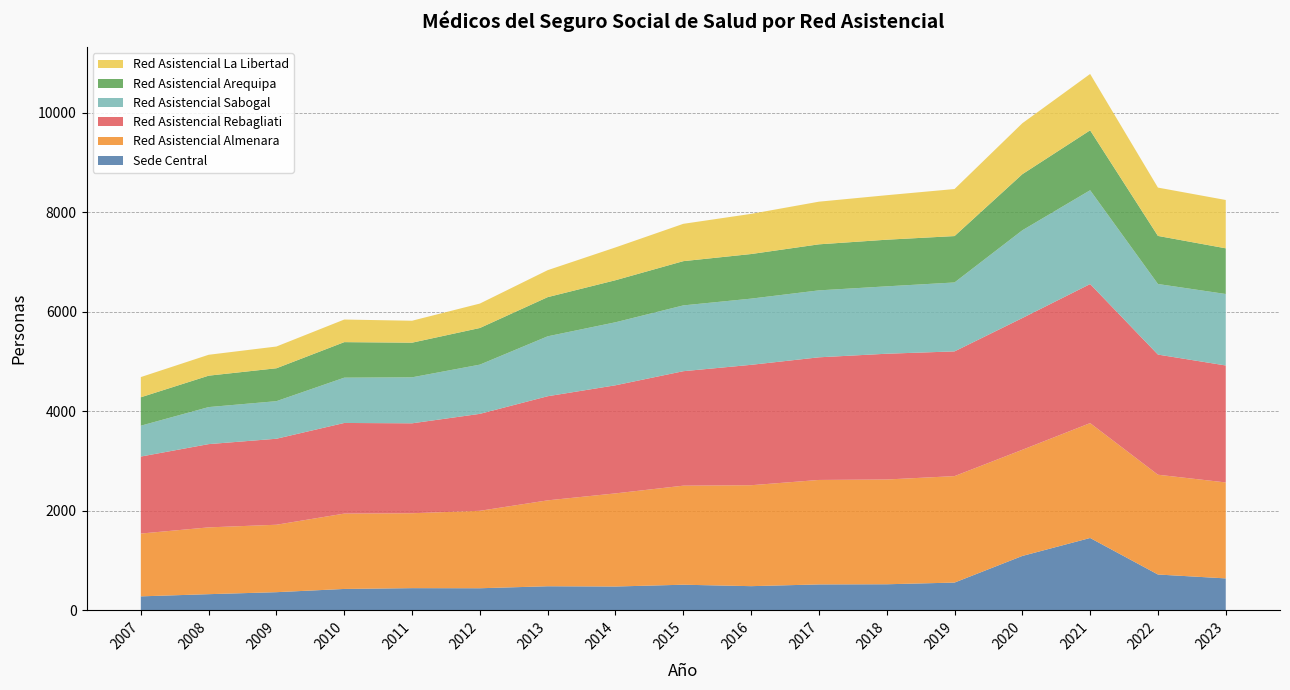

Reading left to right, transcribe all the data shown in this chart.

Sede Central: 281	325	365	430	446	444	484	479	515	486	521	524	558	1093	1454	720	642
Red Asistencial Almenara: 1262	1342	1355	1514	1505	1556	1726	1871	1990	2028	2099	2105	2139	2133	2308	2005	1928
Red Asistencial Rebagliati: 1547	1673	1728	1821	1807	1948	2092	2172	2300	2419	2464	2527	2506	2647	2794	2414	2350
Red Asistencial Sabogal: 620	744	755	910	924	989	1204	1266	1322	1330	1345	1354	1385	1763	1885	1418	1436
Red Asistencial Arequipa: 571	631	661	714	696	736	787	845	889	896	925	937	932	1127	1204	966	918
Red Asistencial La Libertad: 406	420	437	454	441	491	542	659	750	807	857	894	945	1024	1132	971	971